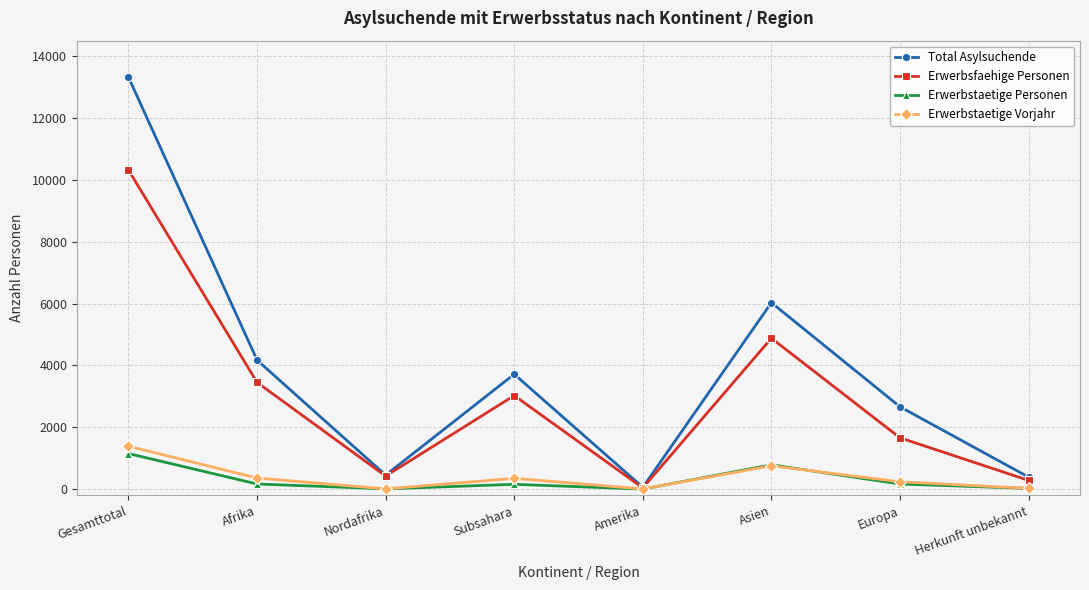

The Erwerbsfaehige Personen series shows 425 at Nordafrika. True or false?

True